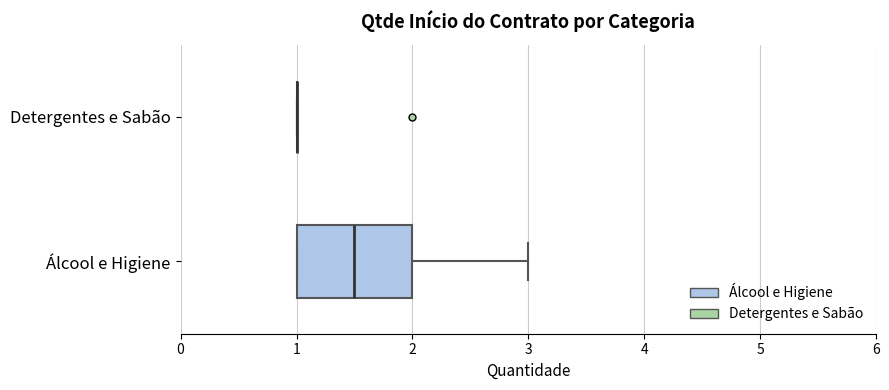

Reading bottom to top, read every box against the x-axis: the position of its median line, the range the box covers, and the ends of its whiskers. The values are not printed on the chart, so give them approximately, as read against the axis.

Álcool e Higiene: median 1.5, box 1.0 to 2.0, whiskers 1.0 to 3.0
Detergentes e Sabão: box collapsed to a line at 1.0, whiskers 1.0 to 1.0